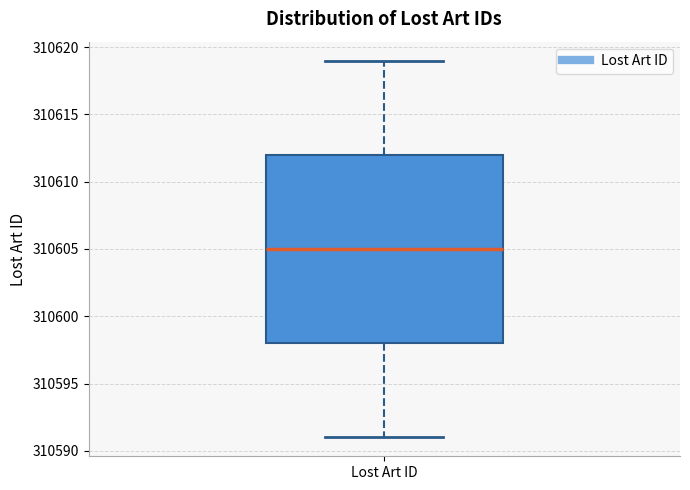

Read this box plot against the y-axis: the position of the median line, the range covered by the box, and the ends of both whiskers. The values are not printed on the chart, so give them approximately, as read against the axis.

median 310605, box 310598 to 310612, whiskers 310591 to 310619